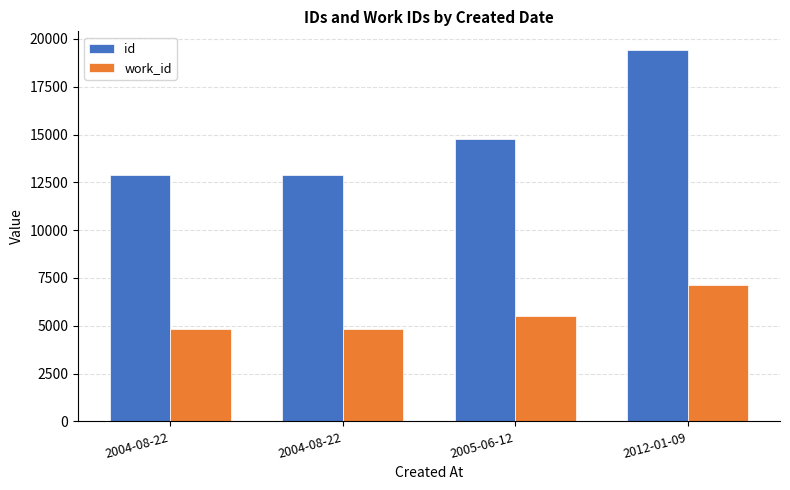

How many values in the id series are below 14791?

2